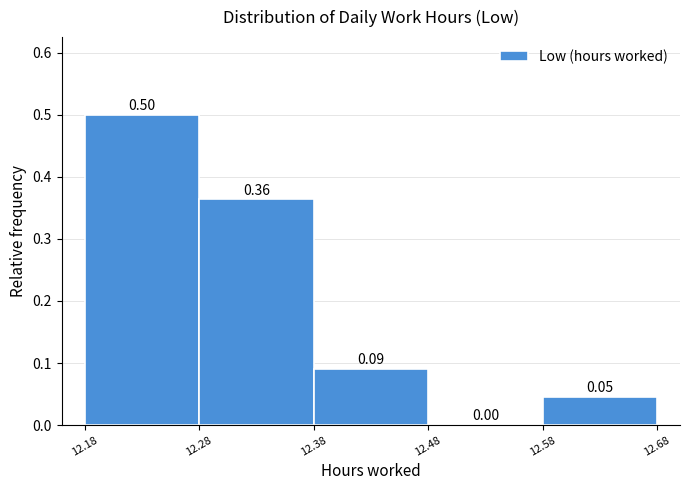

Over which range of the x-axis is the bar tallest?

12.18 to 12.28